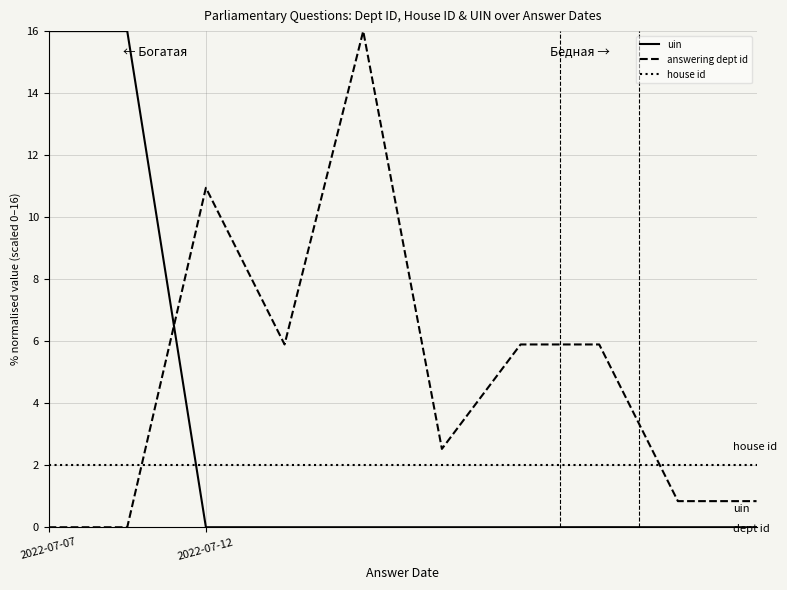

What are all the series names shown in the legend?

uin, answering dept id, house id